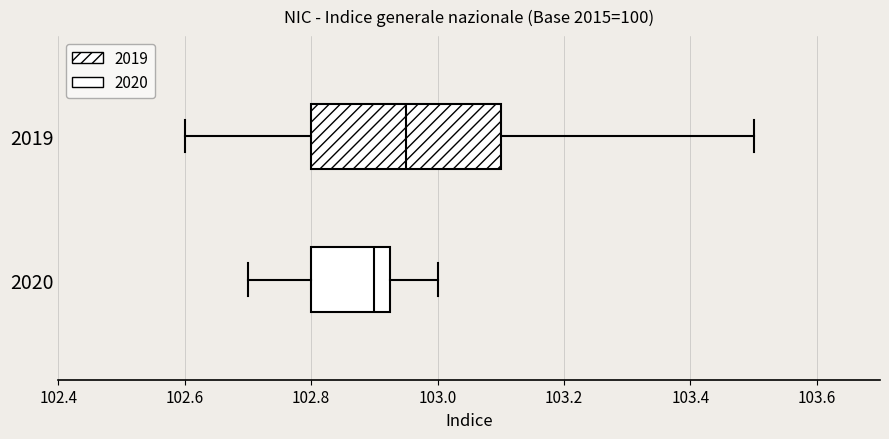

Reading bottom to top, transcribe this box plot: for each box, give where its median line is, the range the box spans, and where its two whiskers end, as read against the x-axis. The values are not printed on the chart, so give them approximately, as read against the axis.

2020: median 102.90, box 102.80 to 102.92, whiskers 102.70 to 103.00
2019: median 102.96, box 102.80 to 103.10, whiskers 102.60 to 103.50